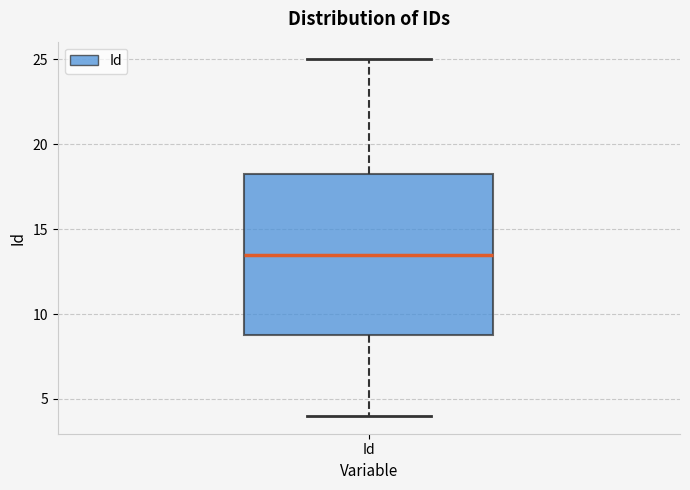

Read this box plot against the y-axis: the position of the median line, the range covered by the box, and the ends of both whiskers. The values are not printed on the chart, so give them approximately, as read against the axis.

median 13.5, box 9.0 to 18.5, whiskers 4.0 to 25.0